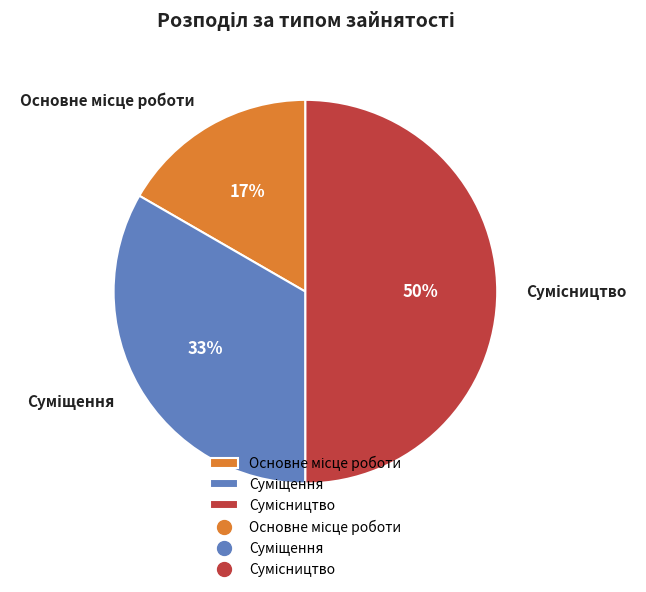

How many slices are in this pie chart?

3